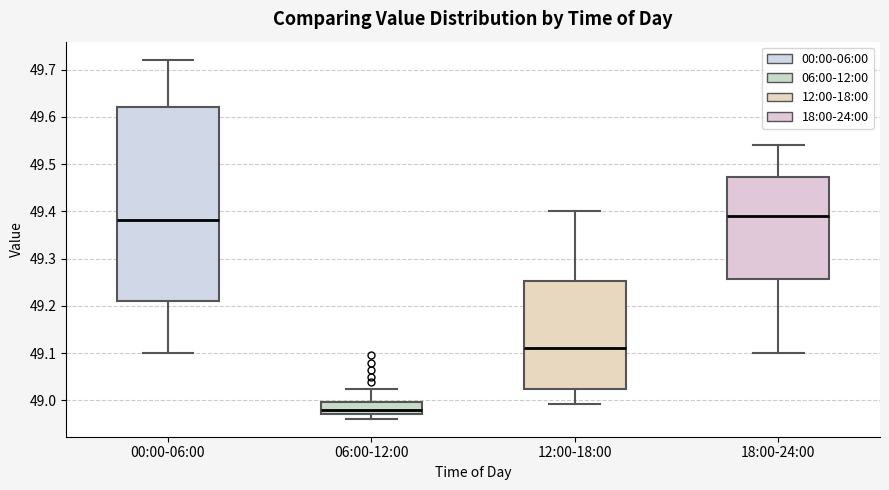

Reading left to right, read every box against the y-axis: the position of its median line, the range the box covers, and the ends of its whiskers. The values are not printed on the chart, so give them approximately, as read against the axis.

00:00-06:00: median 49.38, box 49.21 to 49.62, whiskers 49.10 to 49.72
06:00-12:00: median 48.98, box 48.97 to 49.00, whiskers 48.96 to 49.03
12:00-18:00: median 49.11, box 49.02 to 49.25, whiskers 48.99 to 49.40
18:00-24:00: median 49.39, box 49.26 to 49.47, whiskers 49.10 to 49.54